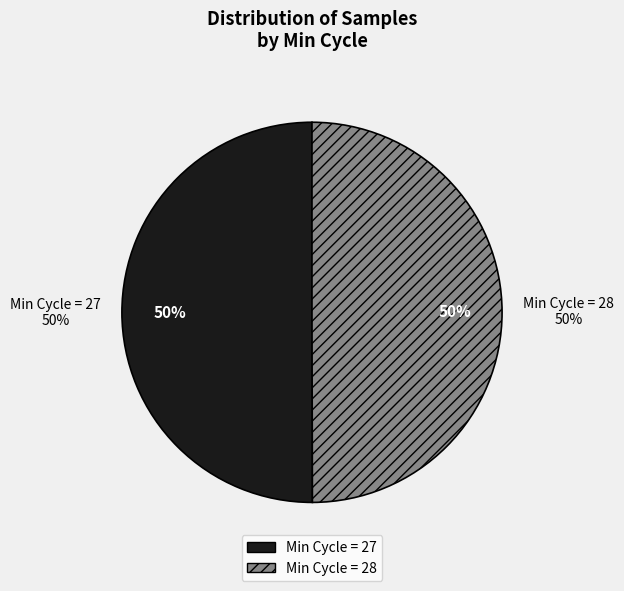

What is the ratio of the value at Min Cycle = 27 to the value at Min Cycle = 28?

1.0